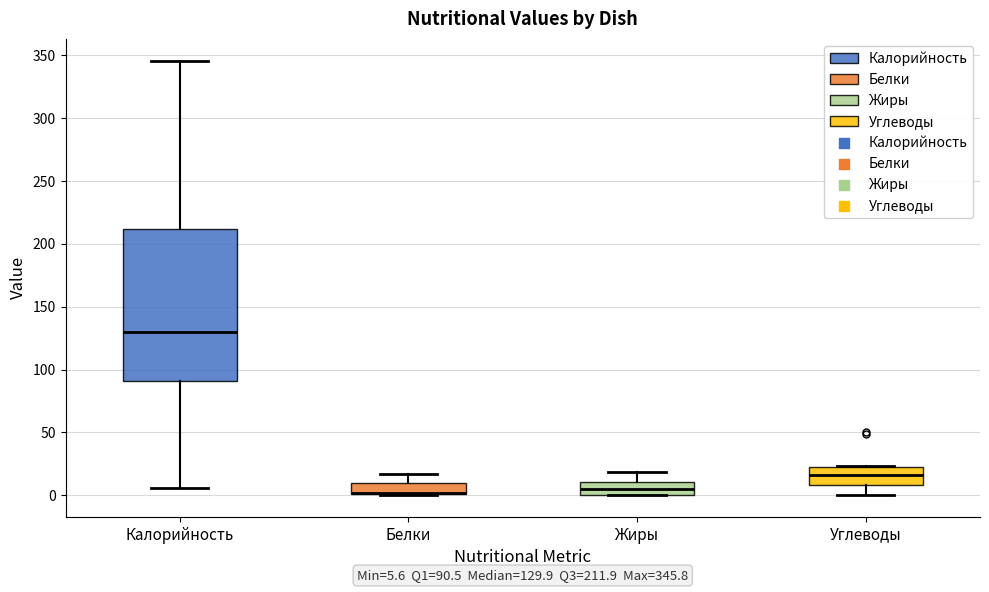

Which box is the tallest, from its lower edge to its upper edge?

Калорийность